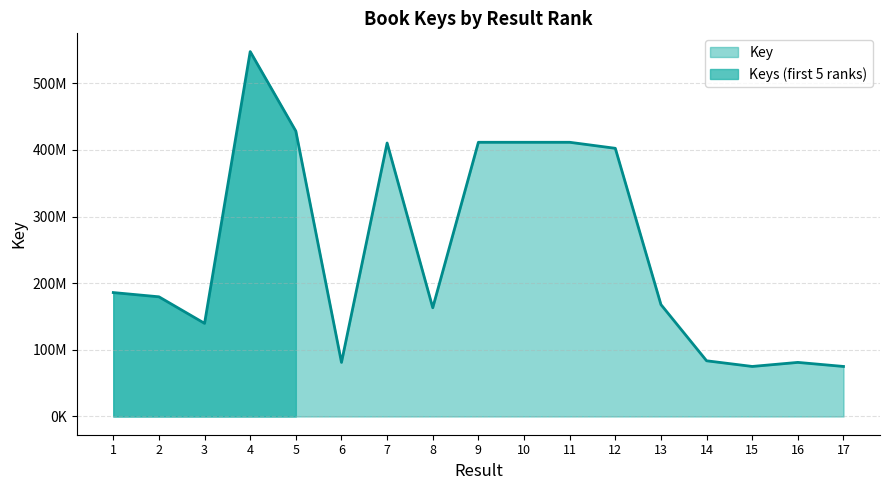

What is the difference between the values at 16 and 9?

330374403